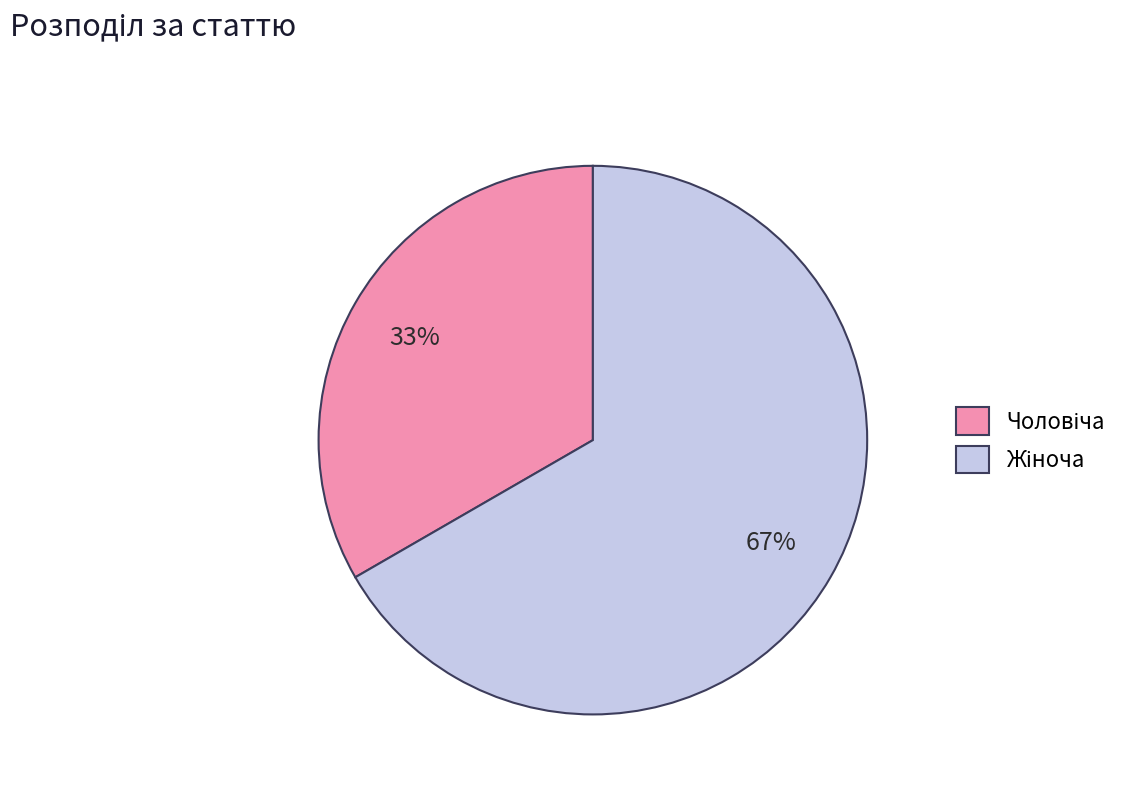

Is there a majority slice in this chart?

Yes